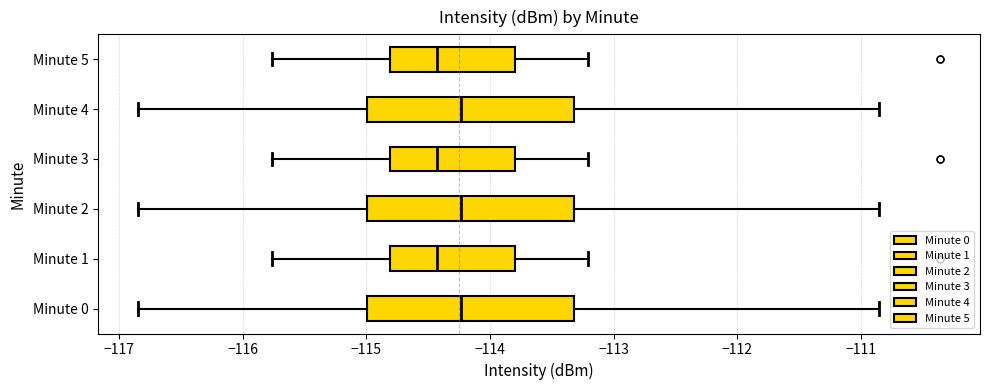

Where does the right whisker of the box for Minute 3 end on the x-axis? The values are not printed on the chart, so give them approximately, as read against the axis.

-113.2